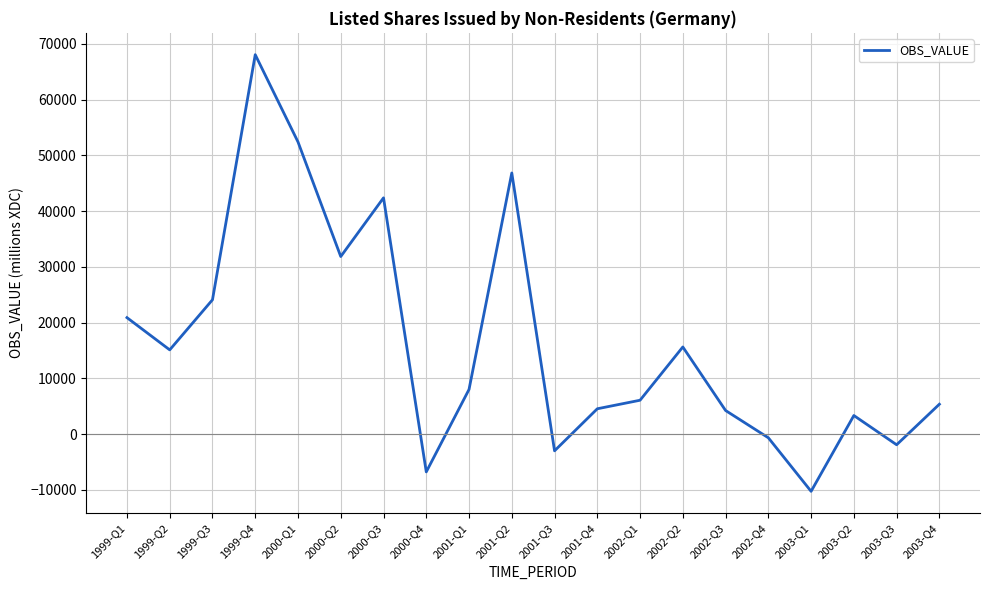

The value at 2003-Q1 is -10258. True or false?

True